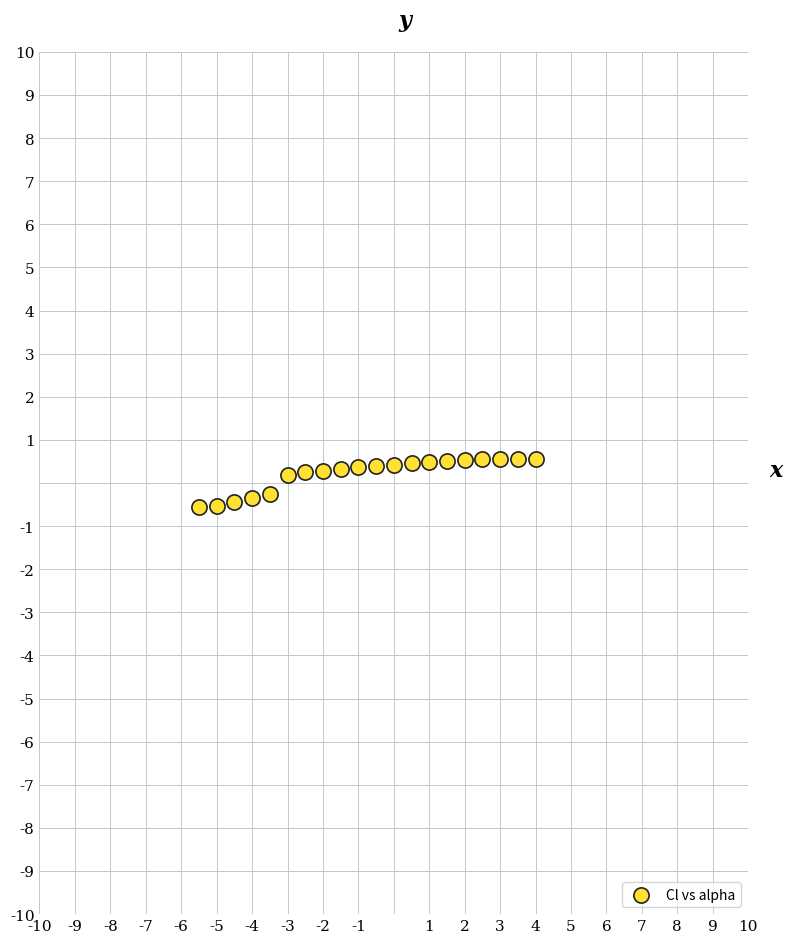

What is the range of X values (max minus min)?

9.5